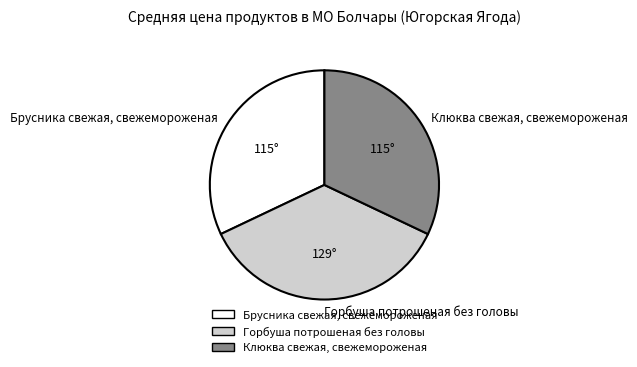

Is there a majority slice in this chart?

No